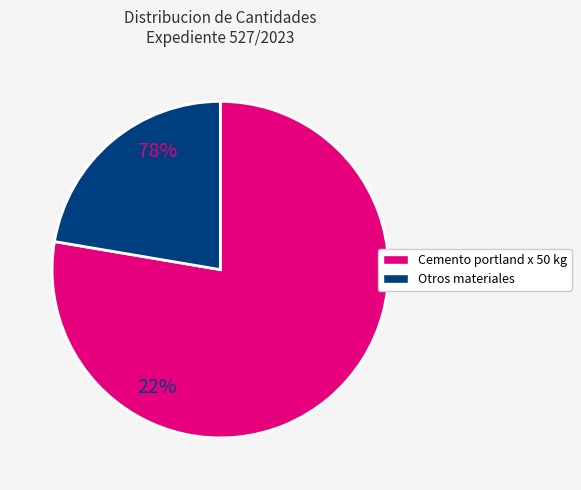

Does any single category account for the majority?

Yes